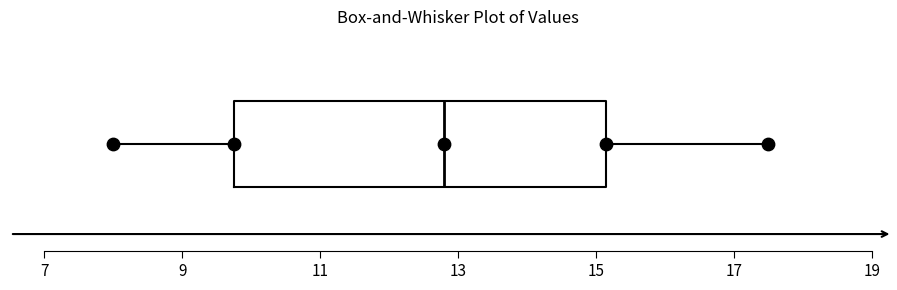

Where is the right edge of the box on the x-axis? The values are not printed on the chart, so give them approximately, as read against the axis.

15.2